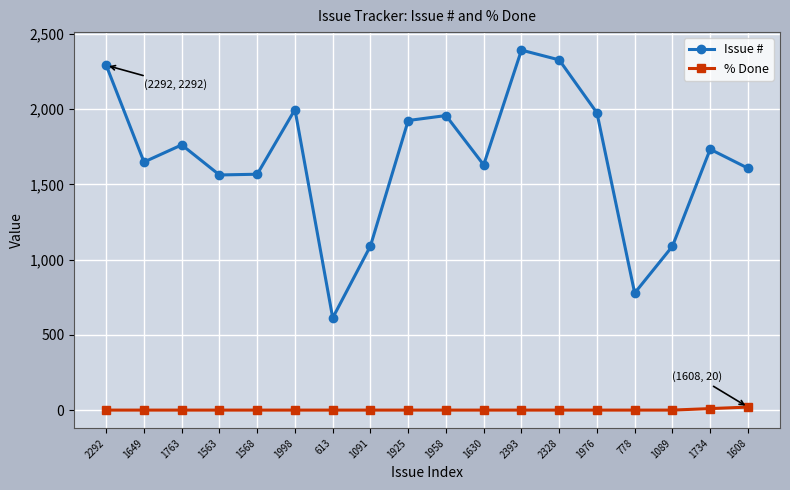

How many values in the % Done series exceed 0?

2